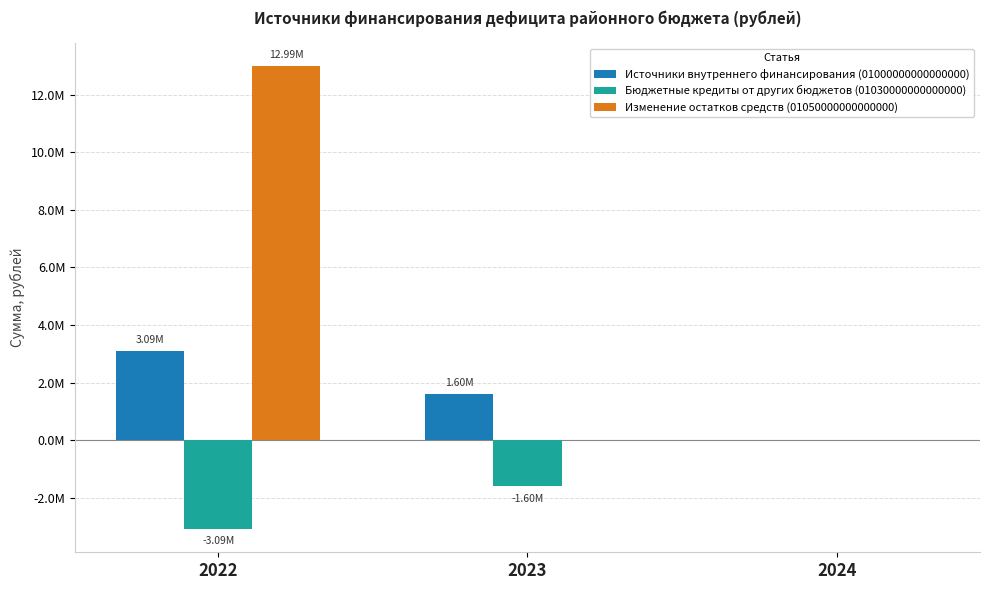

At how many categories does at least one series exceed 5915542?

1